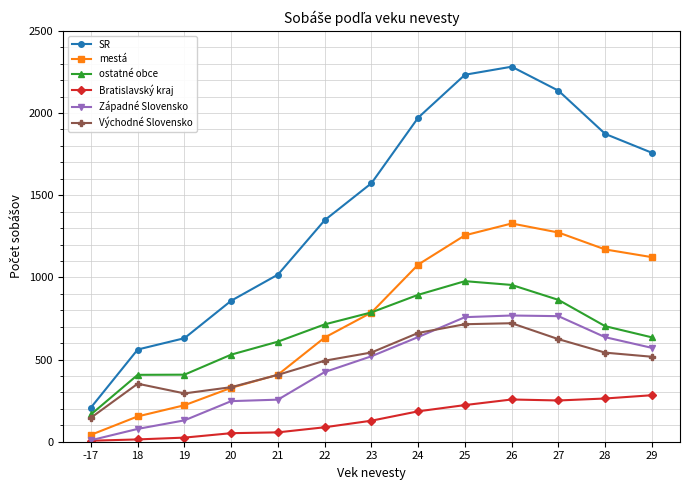

At which label does Východné Slovensko reach its minimum?

-17